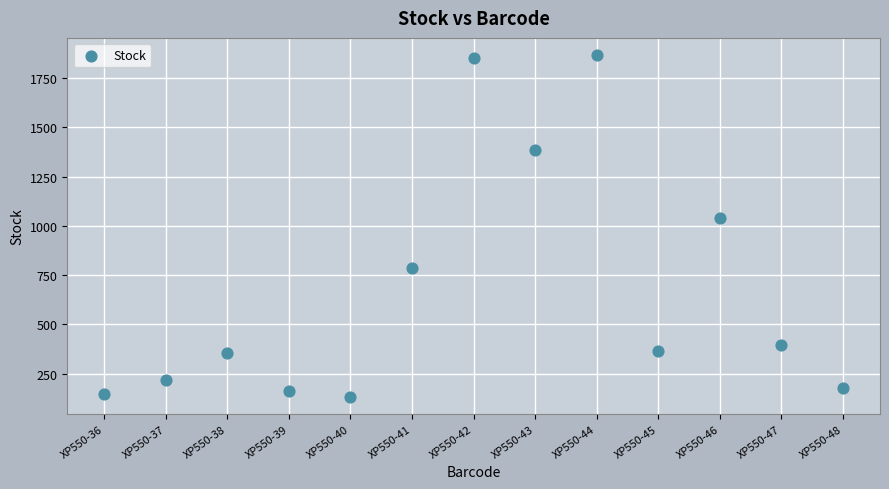

What is the range of Y values (max minus min)?

1736